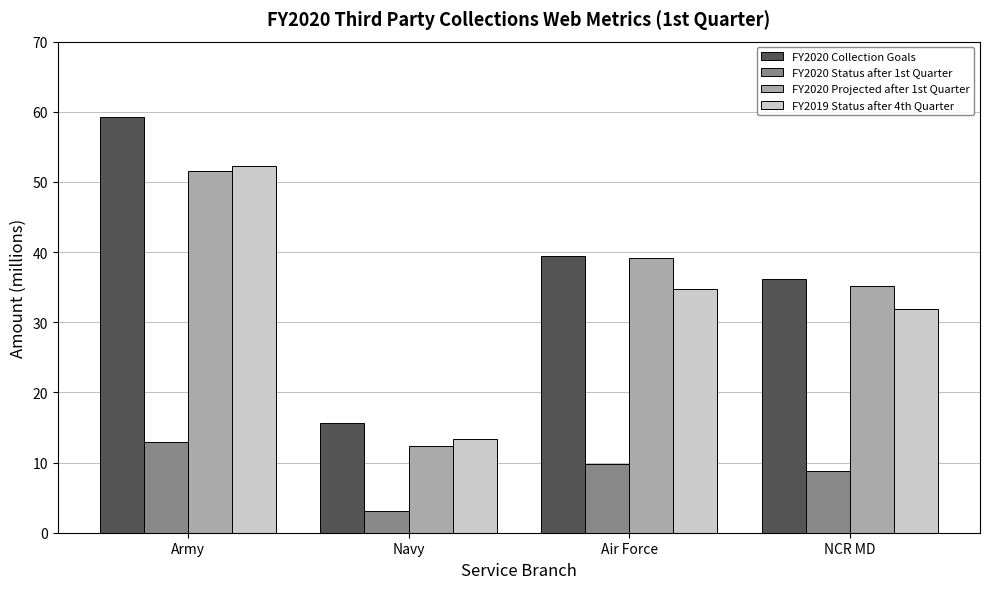

Reading left to right, list all the values displayed in this chart.

FY2020 Collection Goals: 59.2	15.7	39.4	36.2
FY2020 Status after 1st Quarter: 12.9	3.1	9.8	8.8
FY2020 Projected after 1st Quarter: 51.6	12.4	39.2	35.2
FY2019 Status after 4th Quarter: 52.3	13.3	34.7	31.9